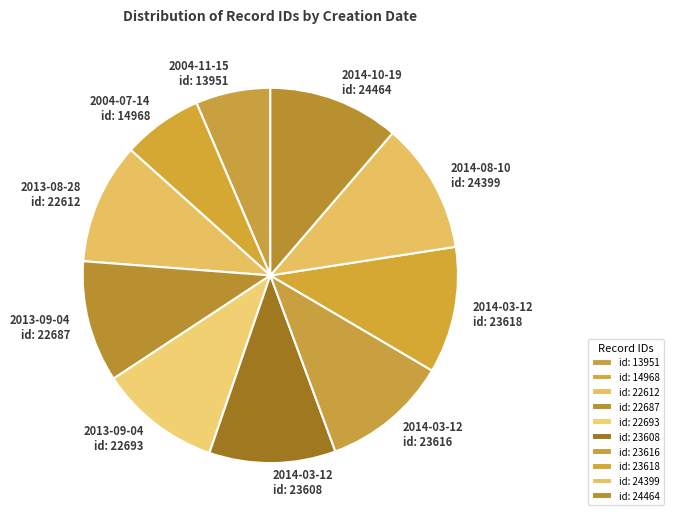

Count the number of slices in the pie.

10